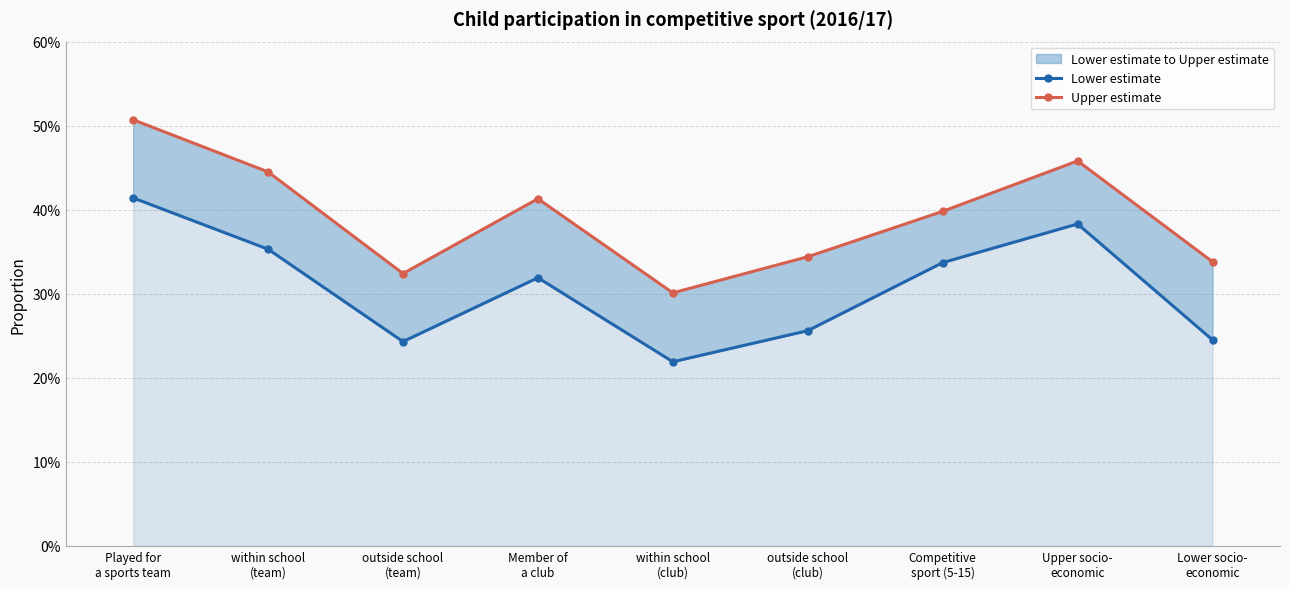

The Lower estimate series shows 0.1 at within school
(club). True or false?

False